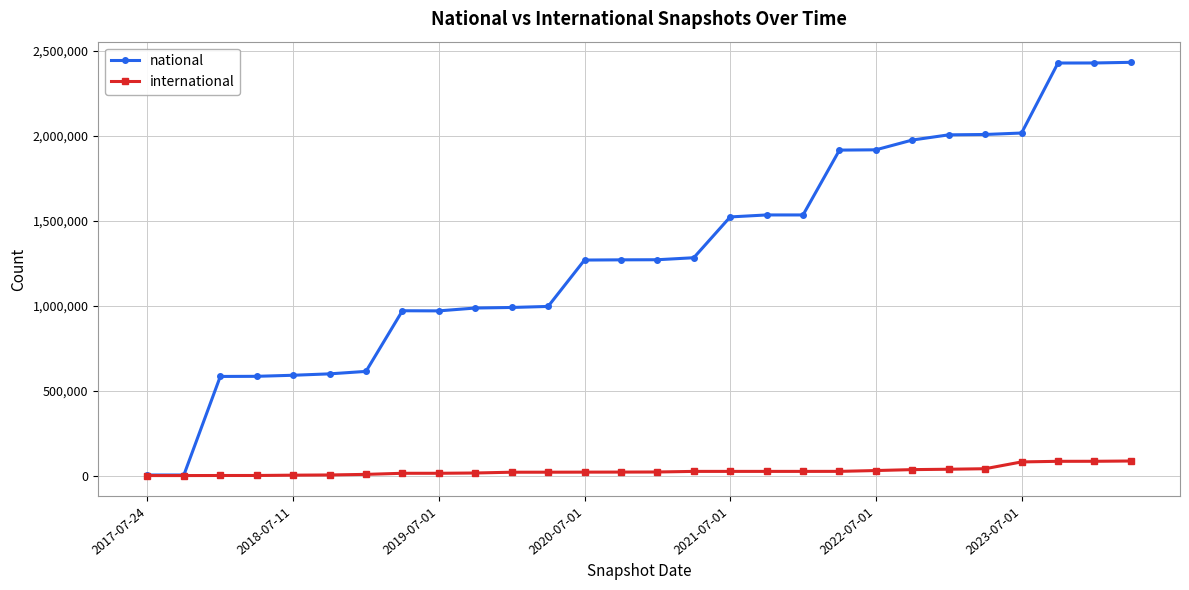

Is this an area chart (filled region under the line)?

No